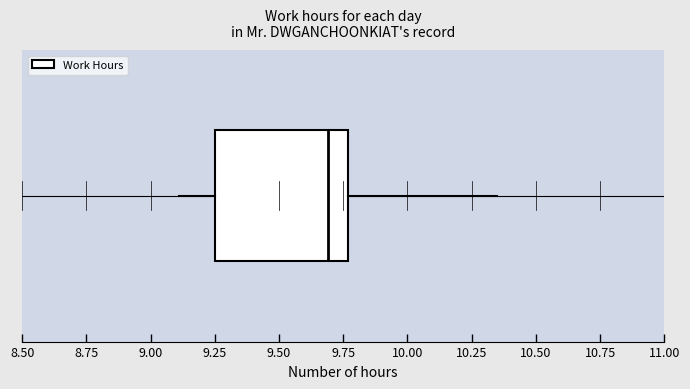

Where does the left whisker of the box end on the x-axis? The values are not printed on the chart, so give them approximately, as read against the axis.

9.10